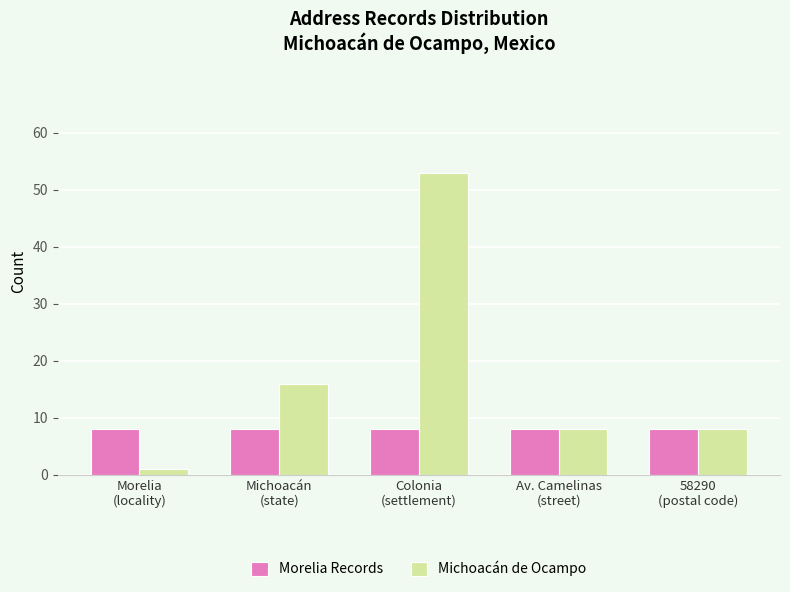

Between Morelia
(locality) and Av. Camelinas
(street), which series saw the biggest shift?

Michoacán de Ocampo